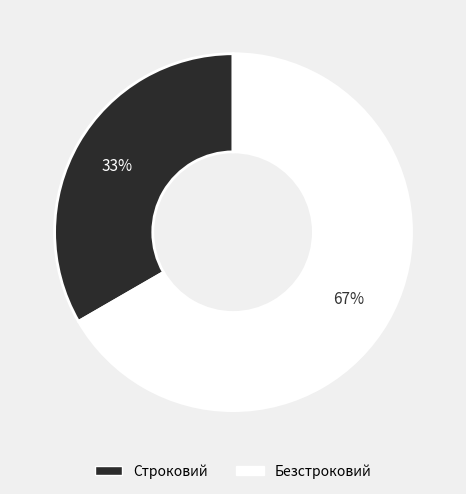

To the nearest percent, what is the combined percentage of Безстроковий and Строковий?

100%